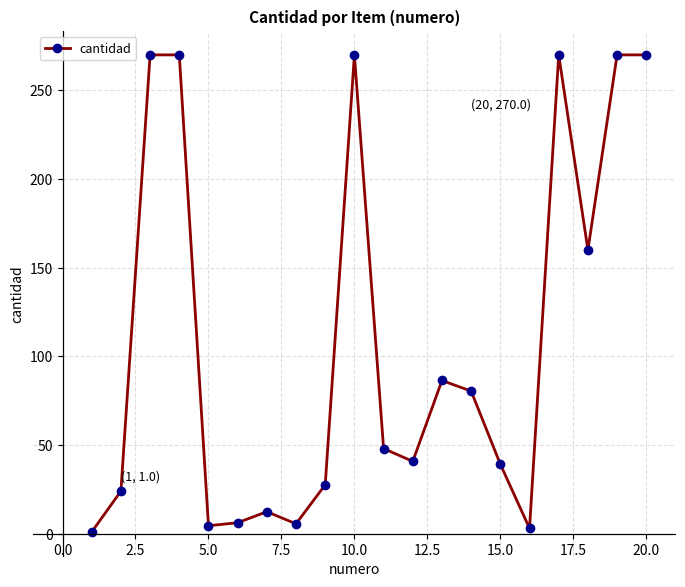

What is the maximum value shown in the chart?

270.0